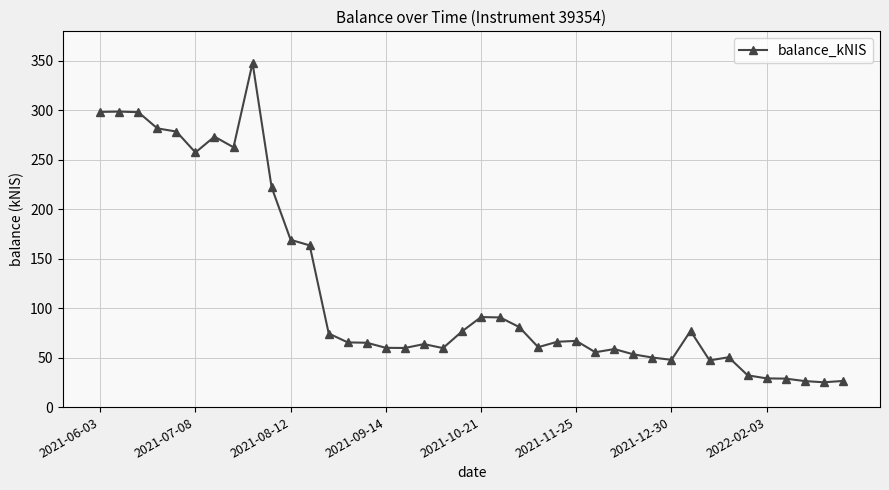

What is the smallest value displayed?

25.1